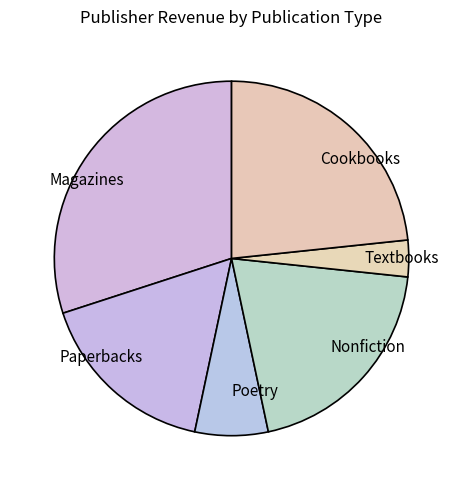

Approximately how many times larger is the value at Textbooks compared to Poetry?

0.5